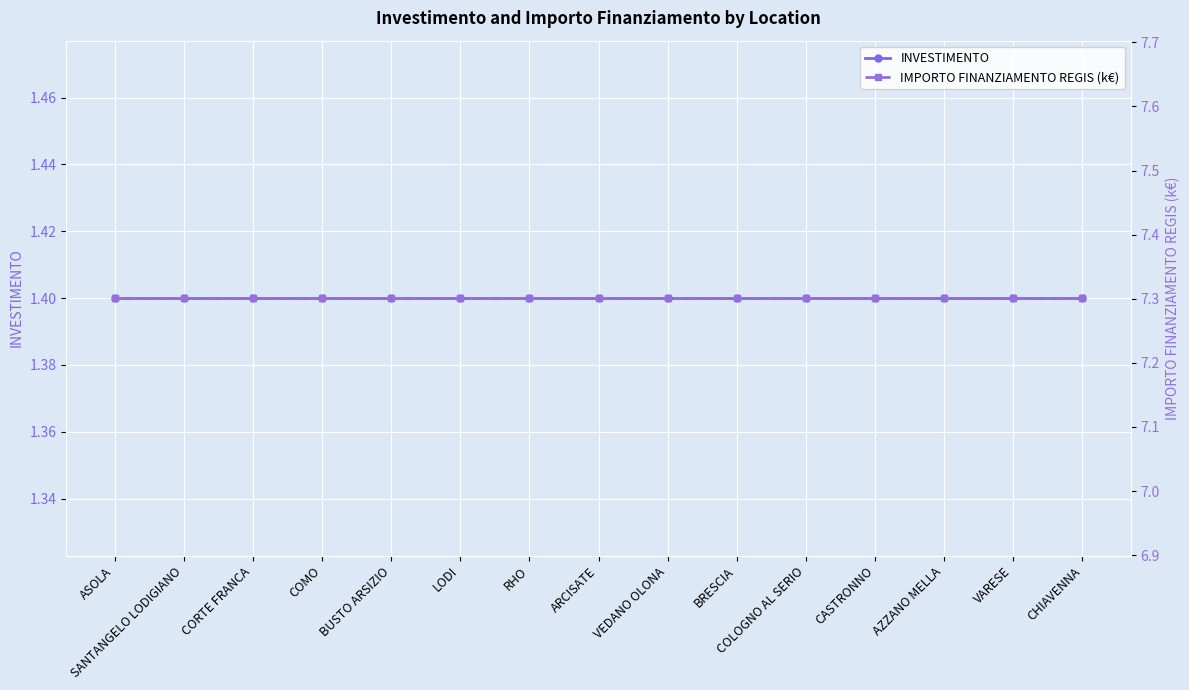

Which series changed the most between BUSTO ARSIZIO and RHO?

INVESTIMENTO